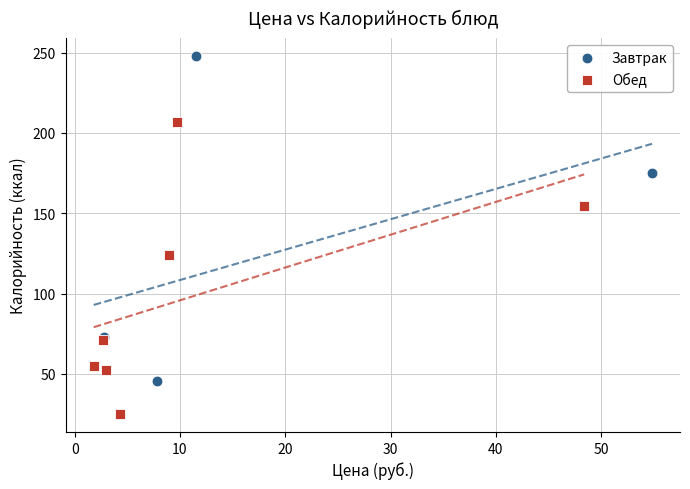

Which series has the widest spread of Y values?

Завтрак